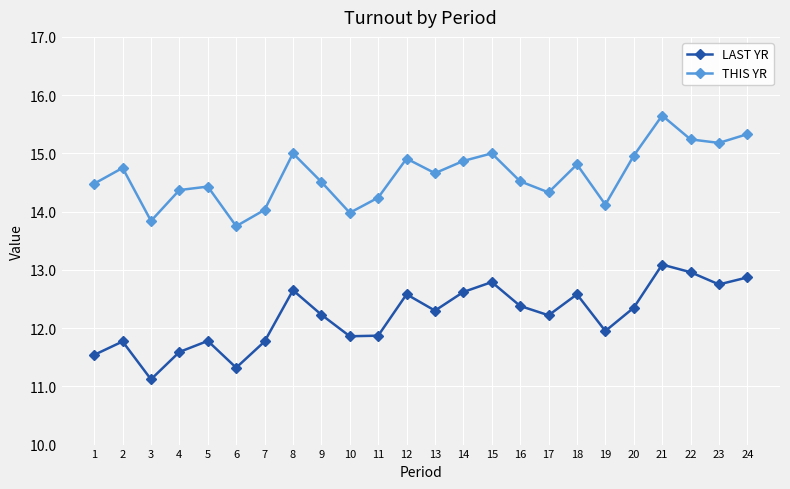

Where is the first local minimum for LAST YR?

3